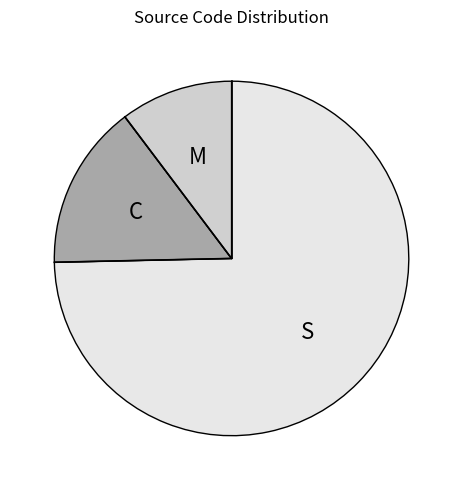

The S slice represents 62% of the pie. True or false?

False